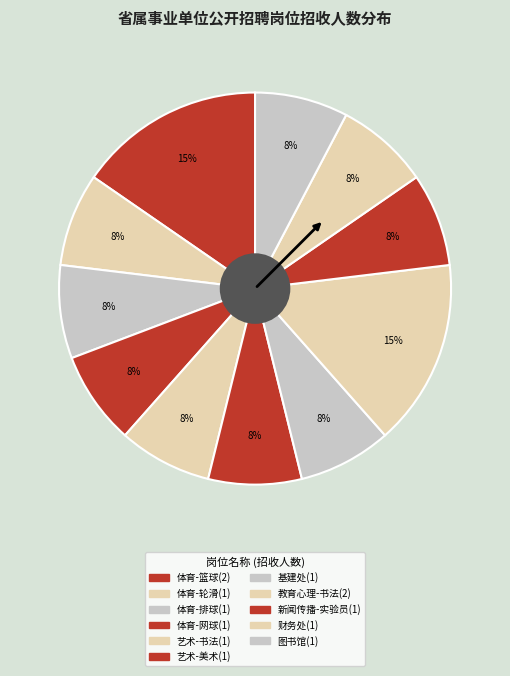

Count the number of slices in the pie.

11